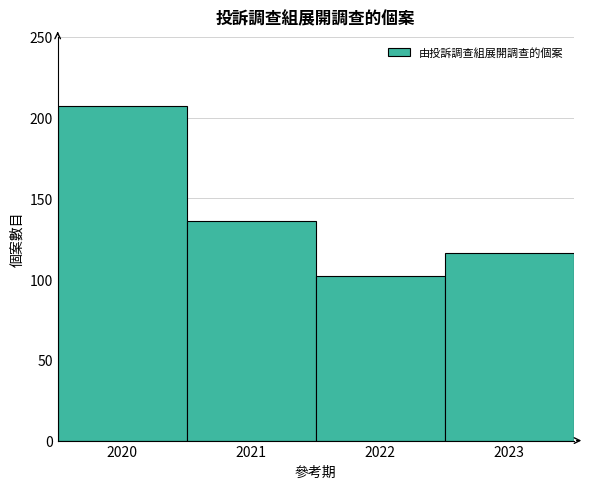

Reading left to right, extract all data points from this chart.

207	136	102	116